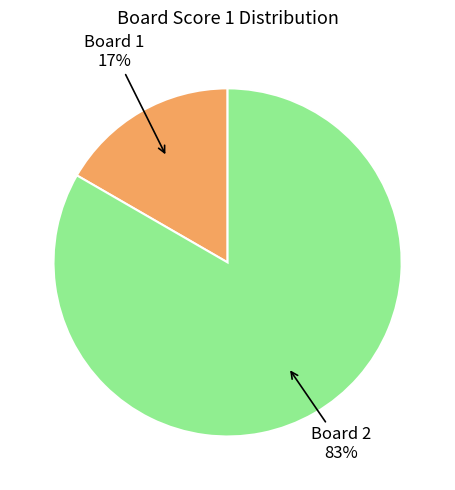

To the nearest percent, what portion does Board 2 represent?

83%